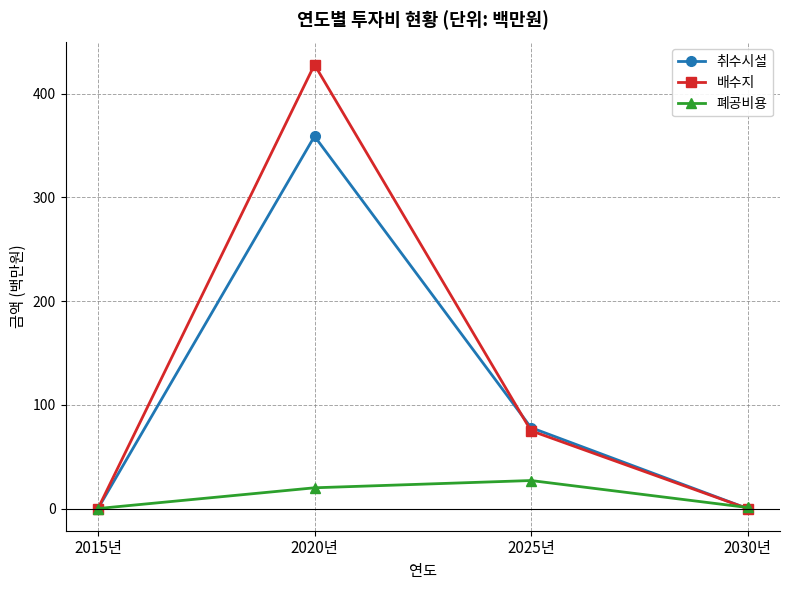

What is the difference between the second highest and minimum values in the 배수지 series?

75